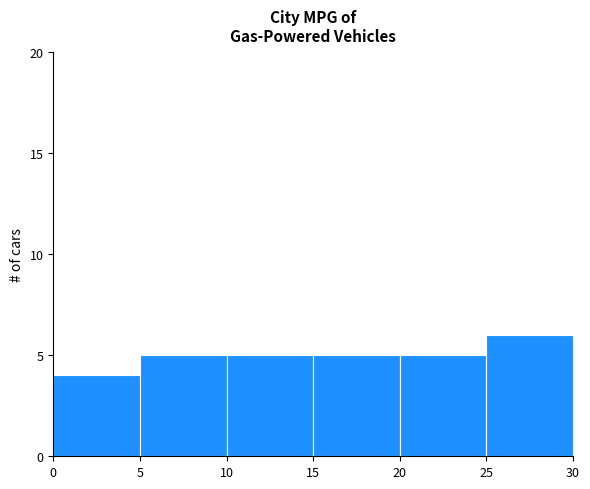

Reading left to right, list every bar in this chart as the range it spans on the x-axis followed by its height. The values are not printed on the chart, so give them approximately, as read against the axis.

0 to 5: 4
5 to 10: 5
10 to 15: 5
15 to 20: 5
20 to 25: 5
25 to 30: 6